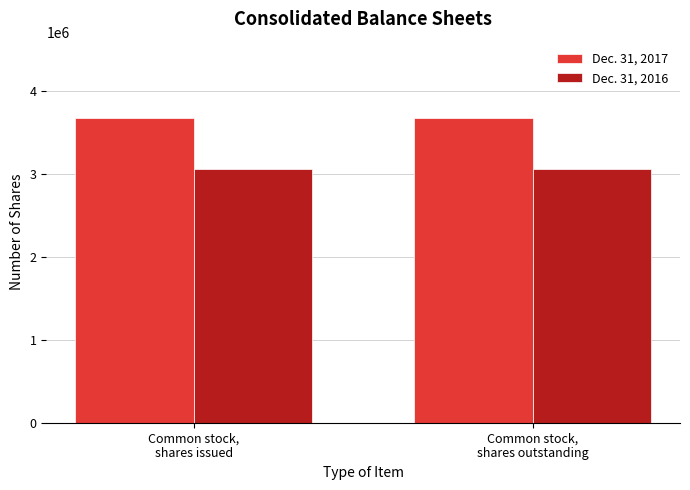

Is the value of Dec. 31, 2016 at Common stock,
shares outstanding greater than the value of Dec. 31, 2017 at Common stock,
shares issued?

No